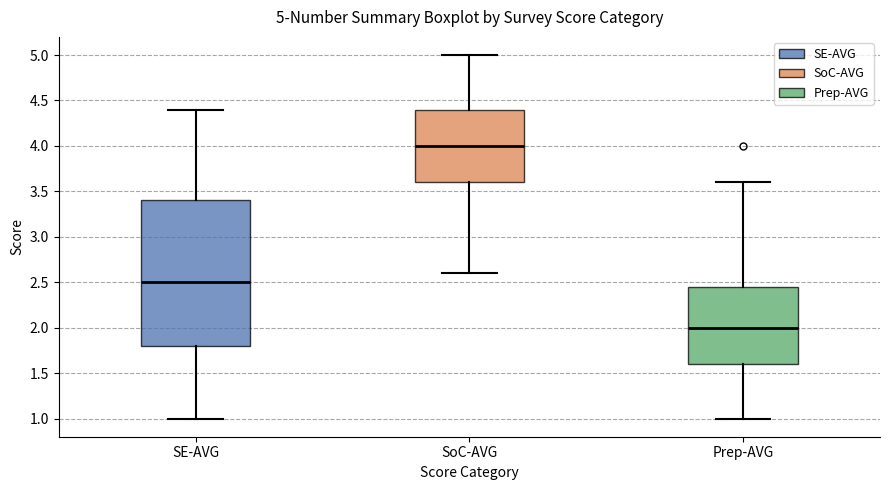

Which box has the highest median line?

SoC-AVG